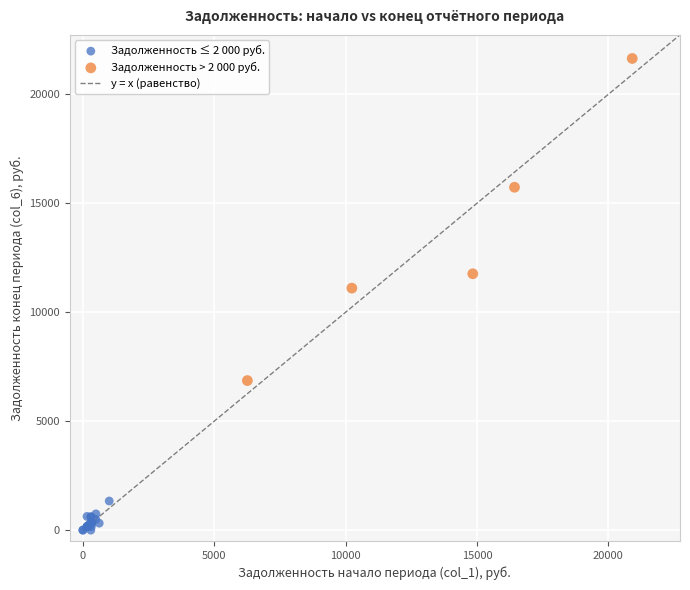

Which series reaches the maximum Y coordinate?

Задолженность > 2 000 руб.